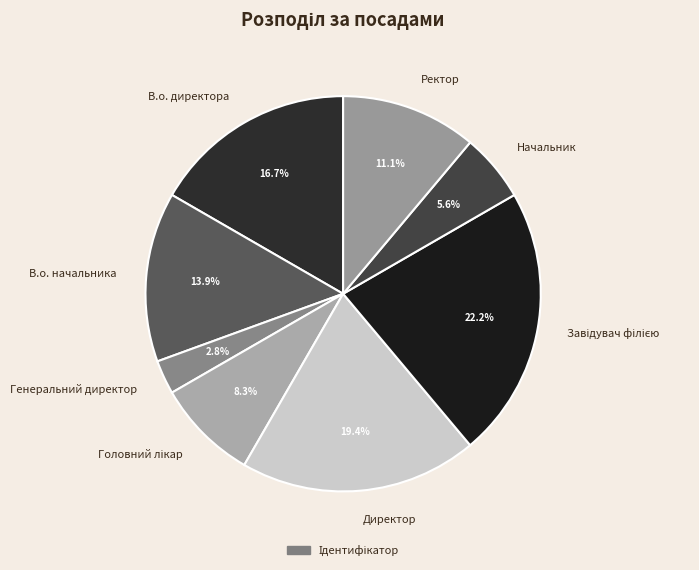

Is there a majority slice in this chart?

No